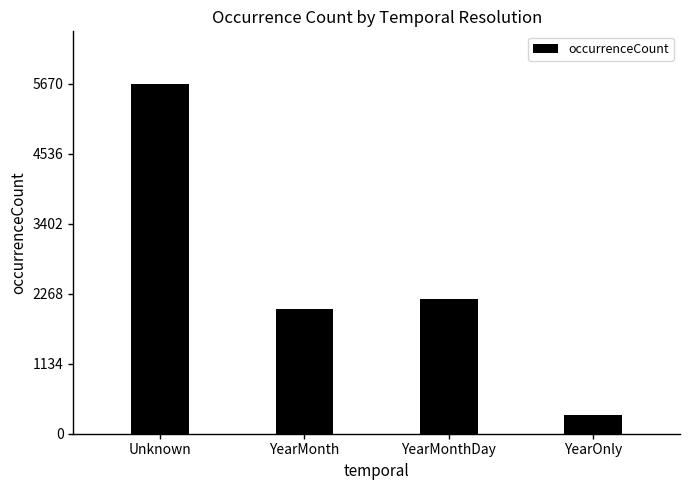

What is the difference between the maximum and second lowest values?

3651